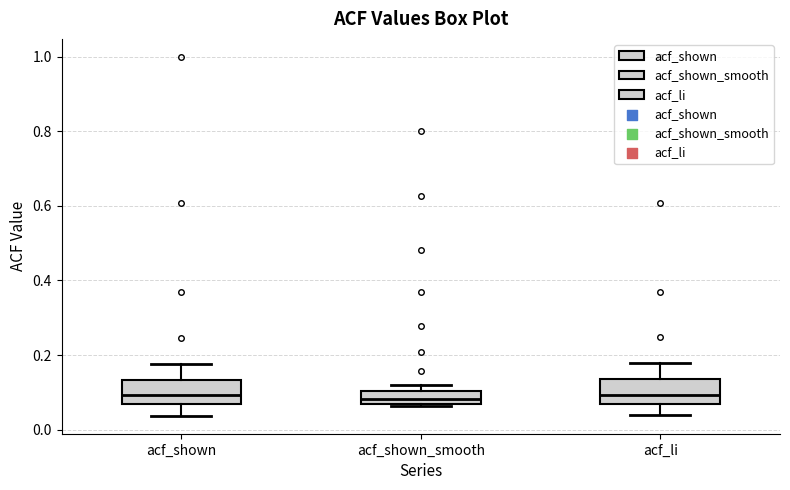

Reading left to right, read every box against the y-axis: the position of its median line, the range the box covers, and the ends of its whiskers. The values are not printed on the chart, so give them approximately, as read against the axis.

acf_shown: median 0.10, box 0.06 to 0.14, whiskers 0.04 to 0.18
acf_shown_smooth: median 0.08, box 0.06 to 0.10, whiskers 0.06 (just below the box's lower edge) to 0.12
acf_li: median 0.10, box 0.06 to 0.14, whiskers 0.04 to 0.18